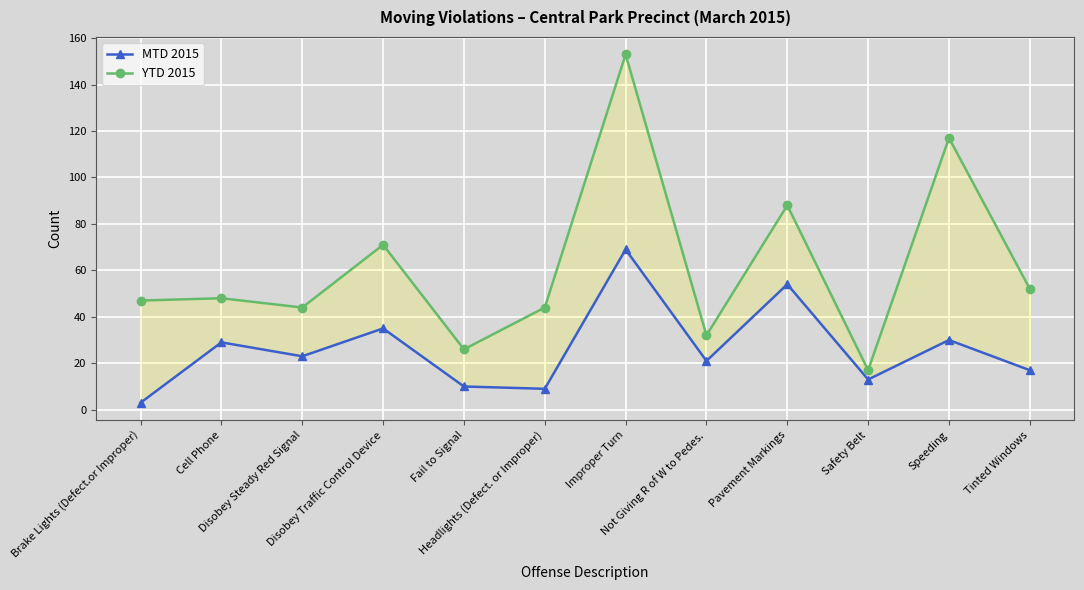

What is the label of the 2nd point from the left?

Cell Phone